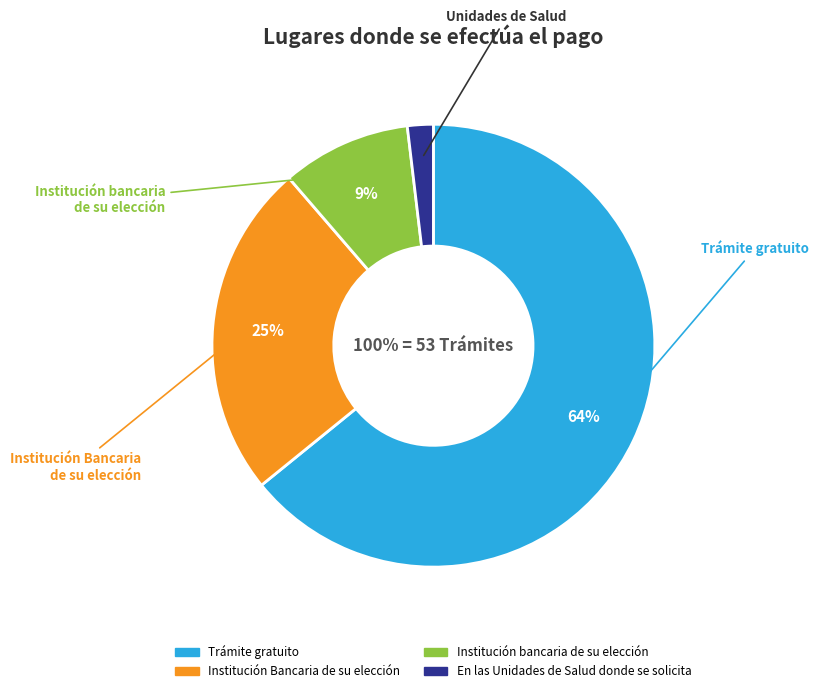

Count the number of slices in the pie.

4